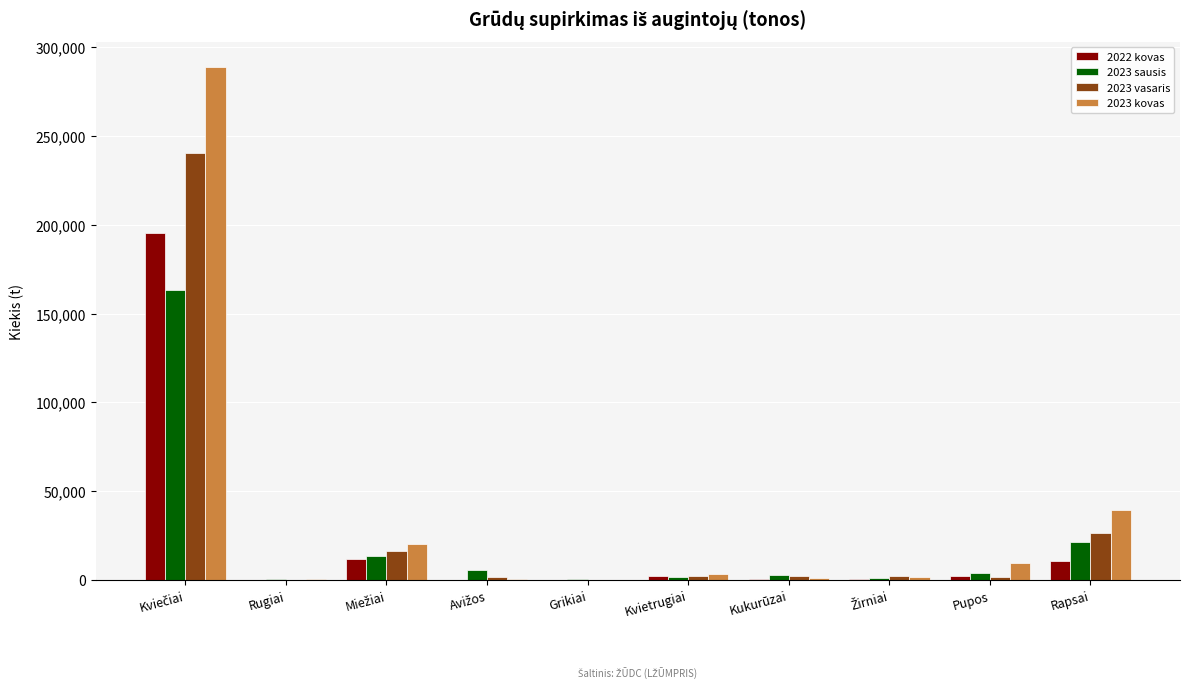

The value of 2023 sausis at Rapsai is 34410.2. True or false?

False